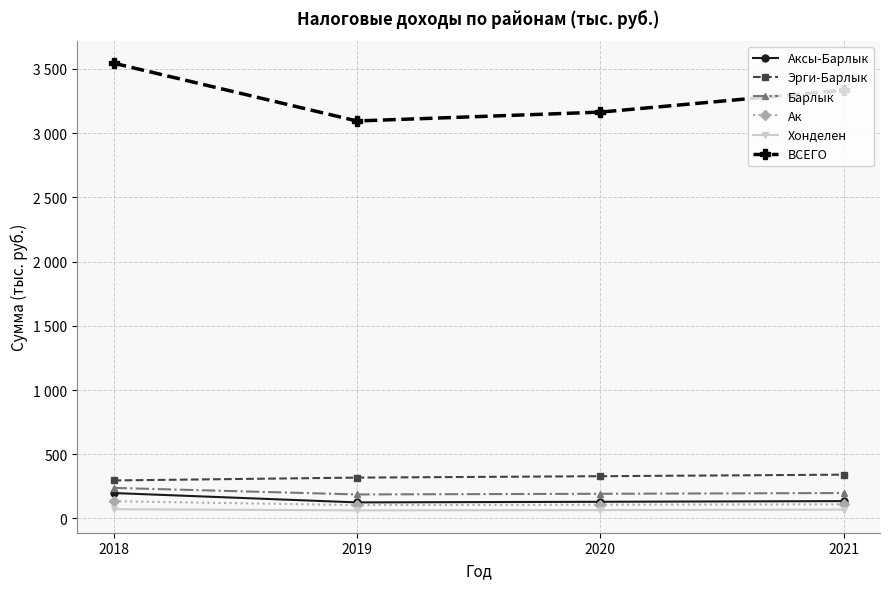

What is the sum of all Ак values?

455.0